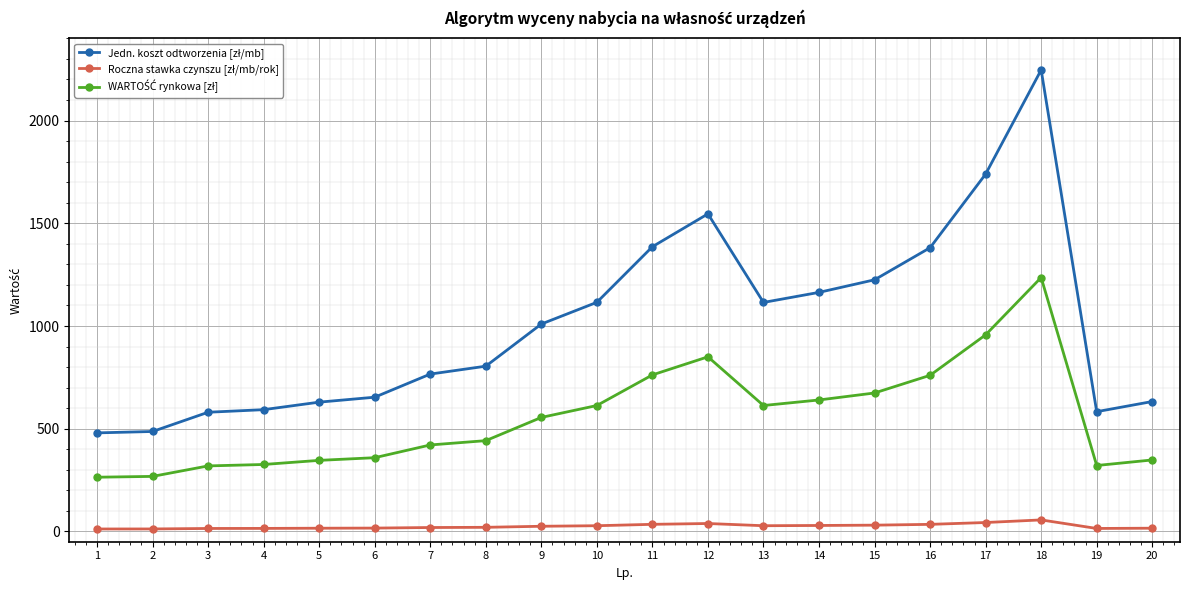

At which category is the sum across all series the highest?

18